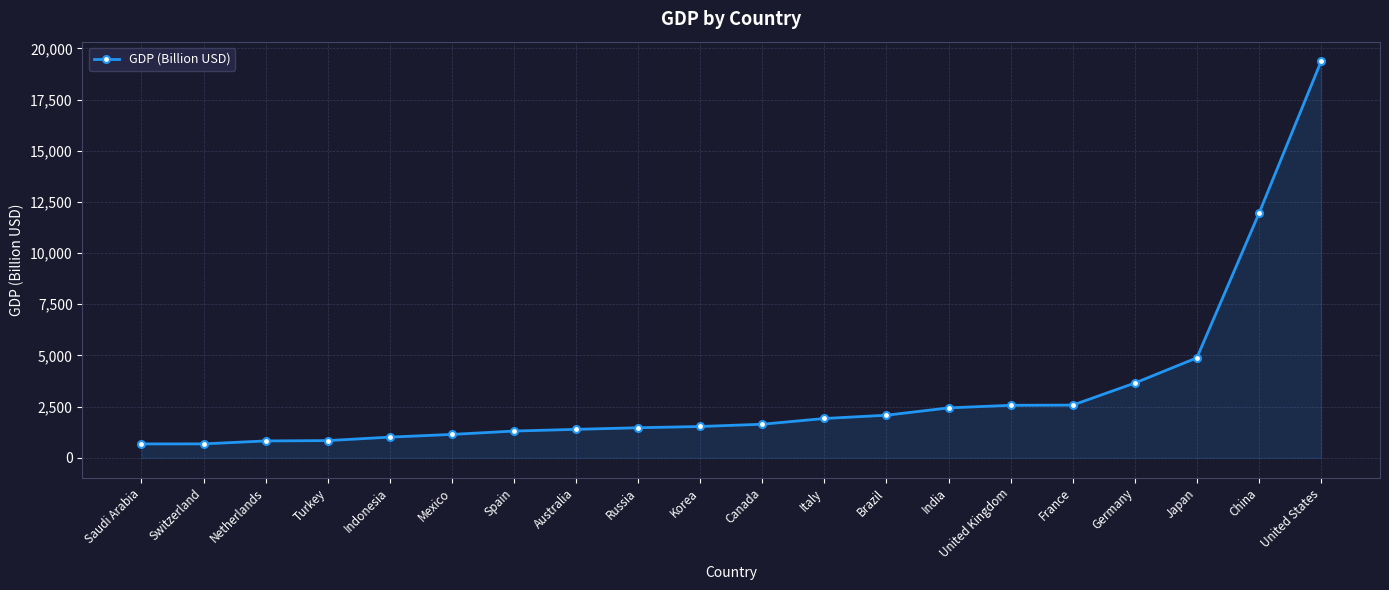

Between Mexico and Japan, which is larger?

Japan